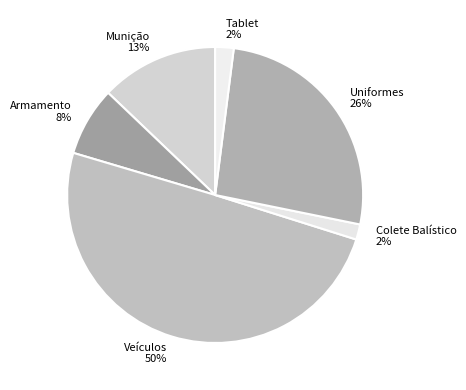

Does Tablet represent more than half of the total?

No